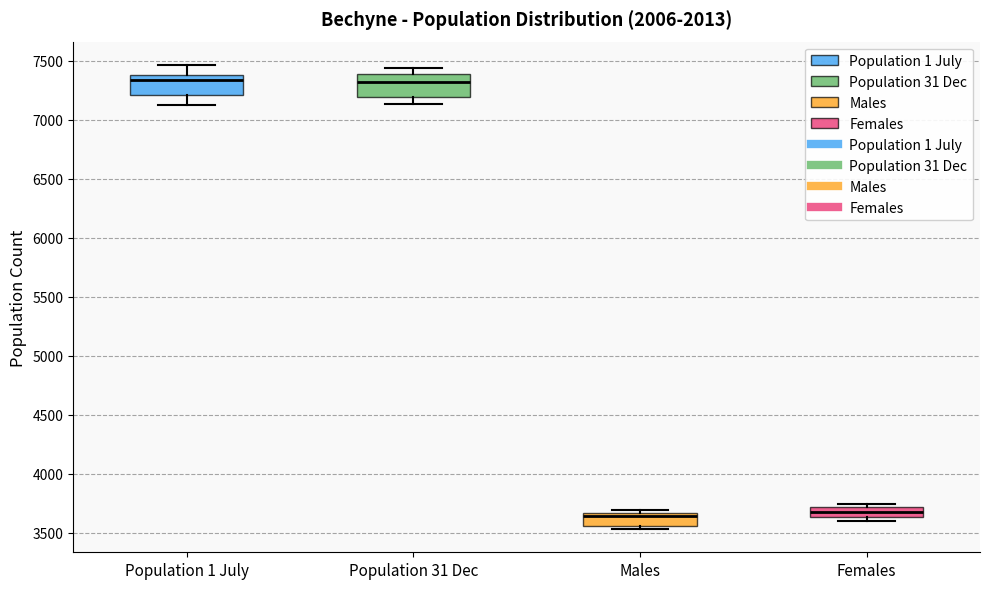

Reading left to right, transcribe this box plot: for each box, give where its median line is, the range the box spans, and where its two whiskers end, as read against the y-axis. The values are not printed on the chart, so give them approximately, as read against the axis.

Population 1 July: median 7350 (just below the box's upper edge), box 7200 to 7350, whiskers 7100 to 7450
Population 31 Dec: median 7300, box 7200 to 7400, whiskers 7150 to 7450
Males: median 3650 (just below the box's upper edge), box 3550 to 3650, whiskers 3550 (just below the box's lower edge) to 3700
Females: median 3650 (inside the box), box 3650 to 3700, whiskers 3600 to 3750